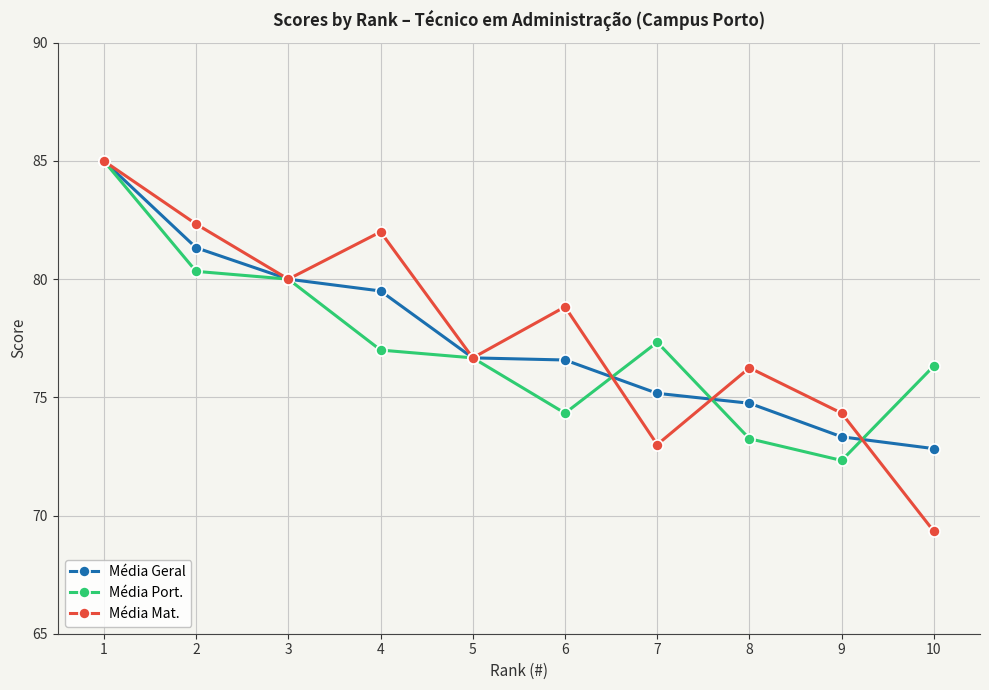

What is the difference between the maximum and minimum values in the Média Port. series?

12.7